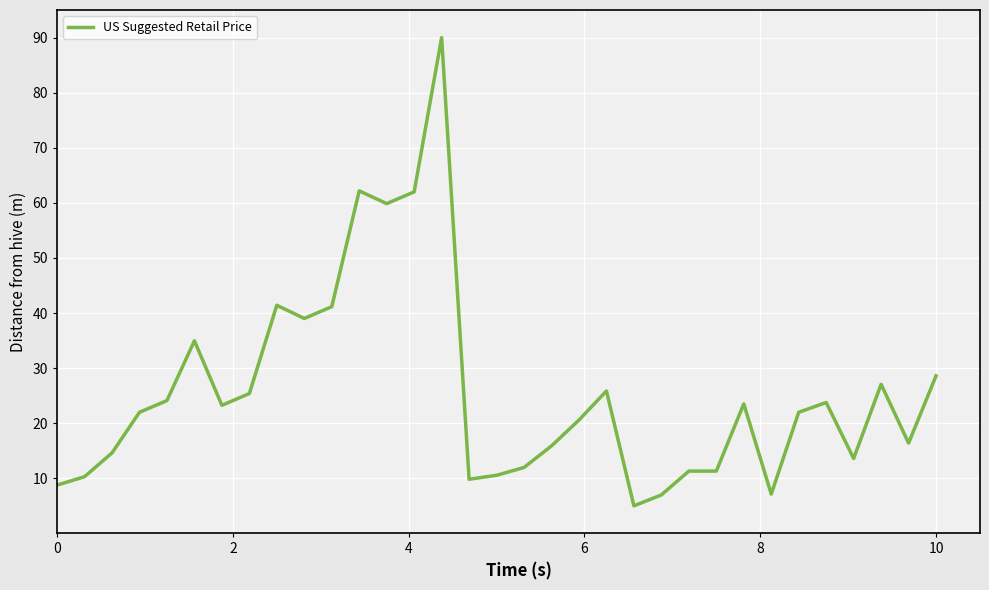

What is the greatest value displayed?

90.0